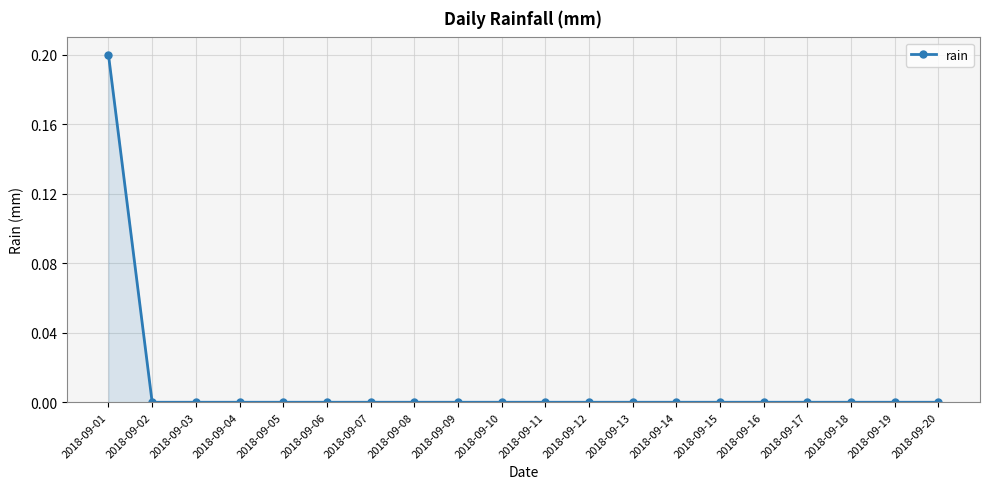

What is the sum of all values?

0.2